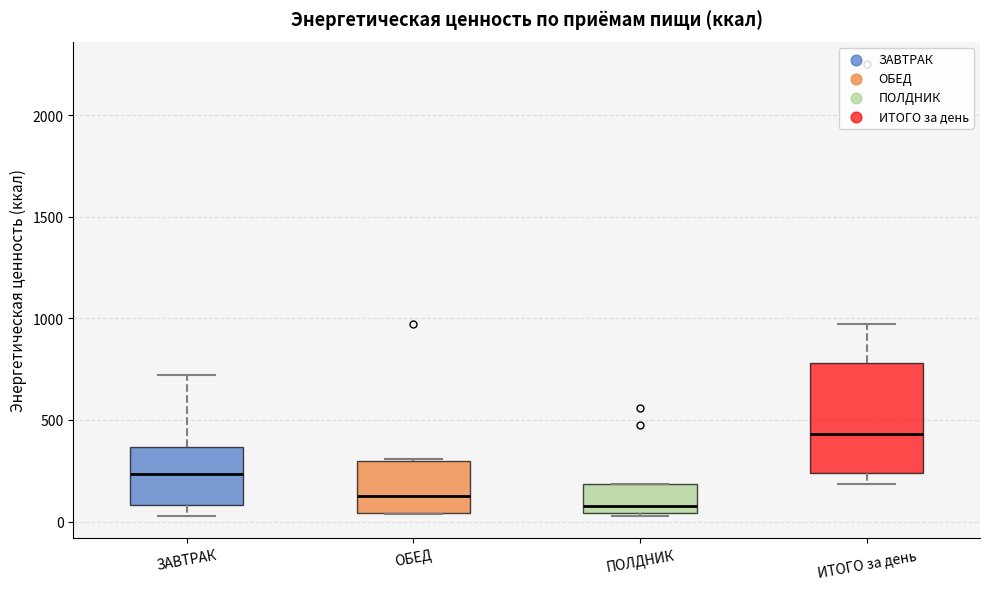

Reading left to right, transcribe this box plot: for each box, give where its median line is, the range the box spans, and where its two whiskers end, as read against the y-axis. The values are not printed on the chart, so give them approximately, as read against the axis.

ЗАВТРАК: median 250, box 100 to 350, whiskers 50 to 700
ОБЕД: median 150, box 50 to 300, whiskers 50 to 300
ПОЛДНИК: median 100, box 50 to 200, whiskers 50 to 200
ИТОГО за день: median 450, box 250 to 800, whiskers 200 to 950